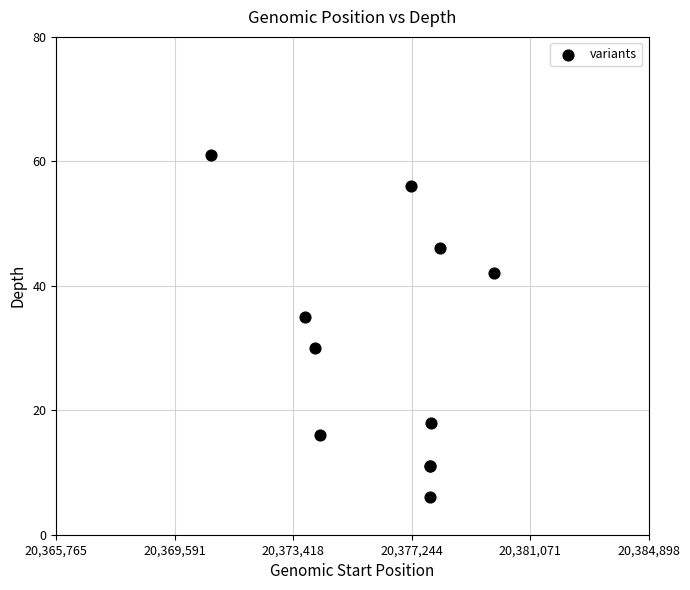

What Y value in the scatter plot is closest to 33?

35